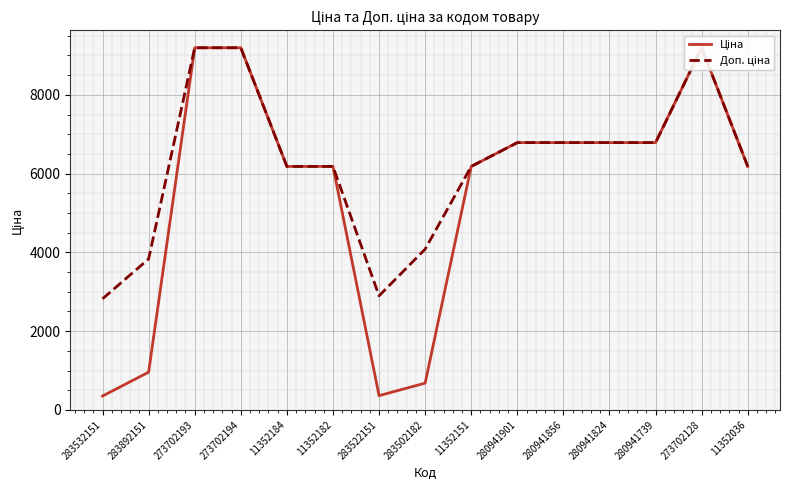

What position from the left is 283502182?

8